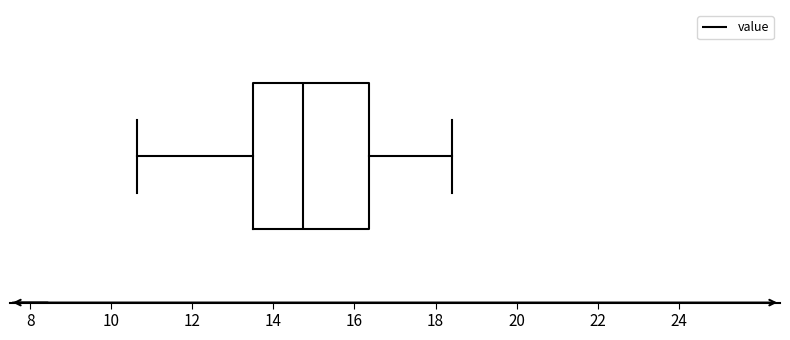

Read this box plot against the x-axis: the position of the median line, the range covered by the box, and the ends of both whiskers. The values are not printed on the chart, so give them approximately, as read against the axis.

median 14.8, box 13.6 to 16.4, whiskers 10.6 to 18.4